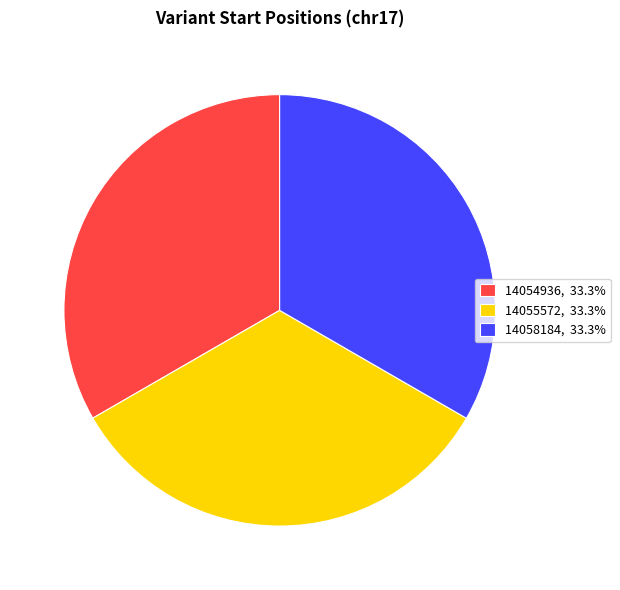

Does 14058184 represent more than half of the total?

No